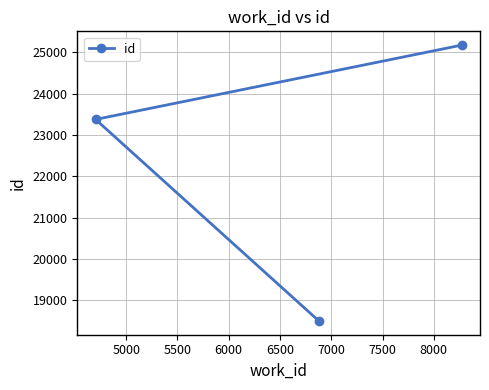

What is the sum of all values?

67056